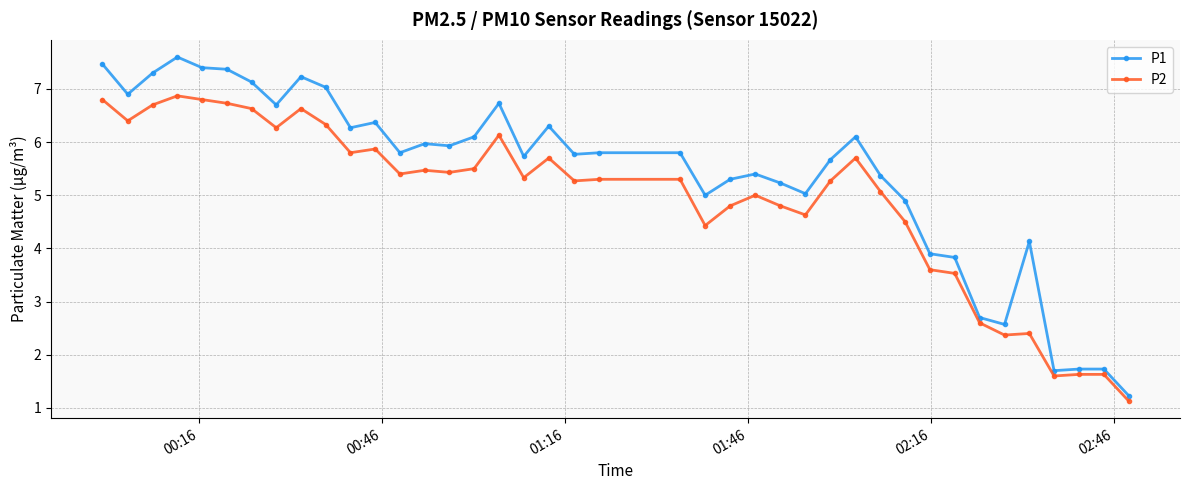

What is the smallest value displayed?

1.1